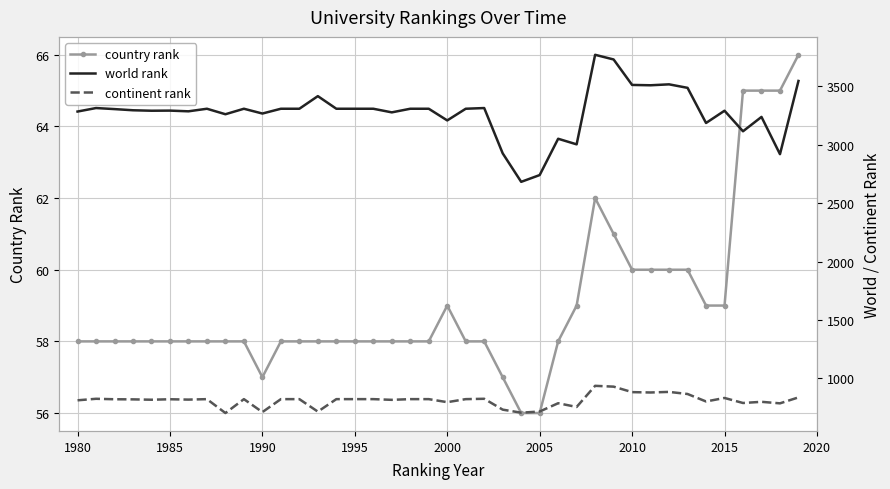

What is the sum of all continent rank values?

32437